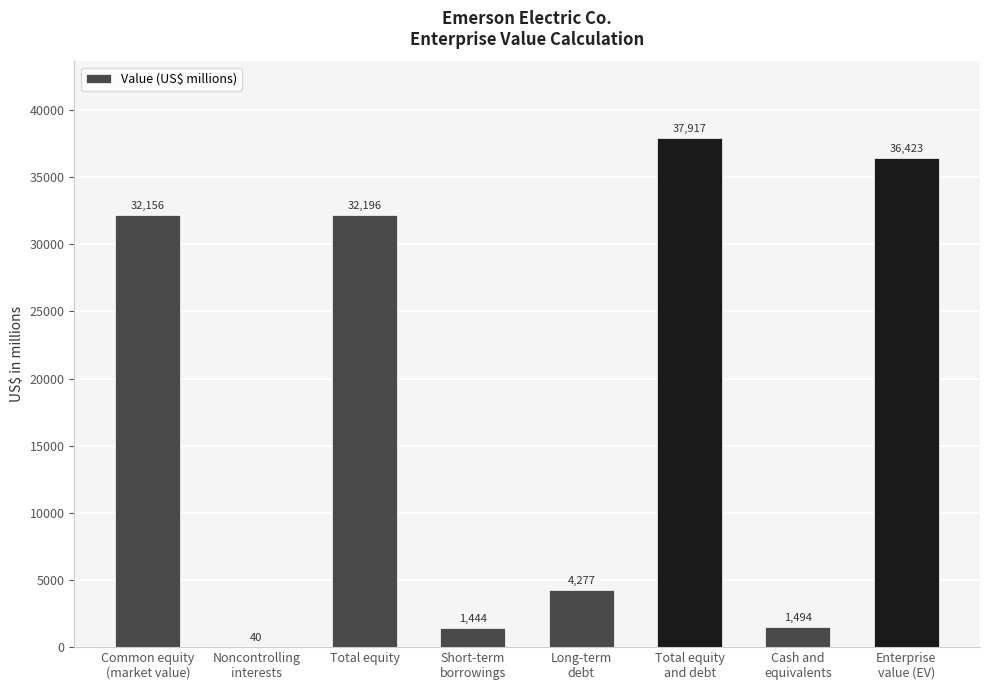

What is the difference between the values at Cash and
equivalents and Enterprise
value (EV)?

34929